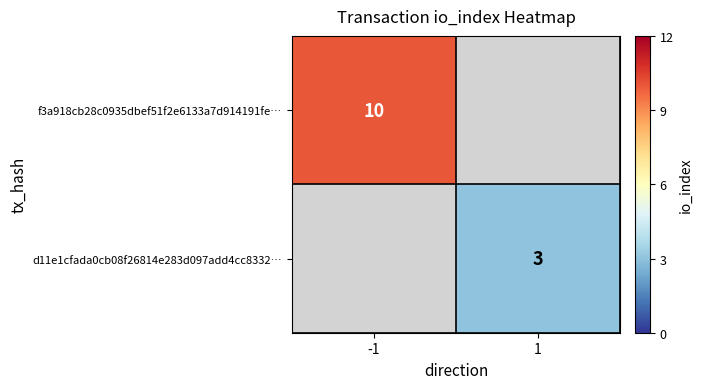

What is the minimum value shown in the chart?

3.0